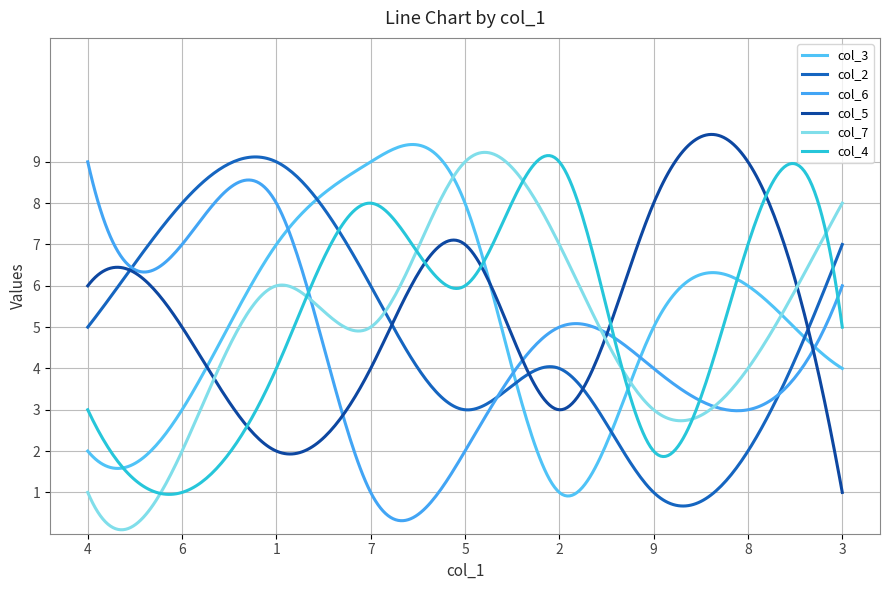

How many intersections are there between col_2 and col_4?

2